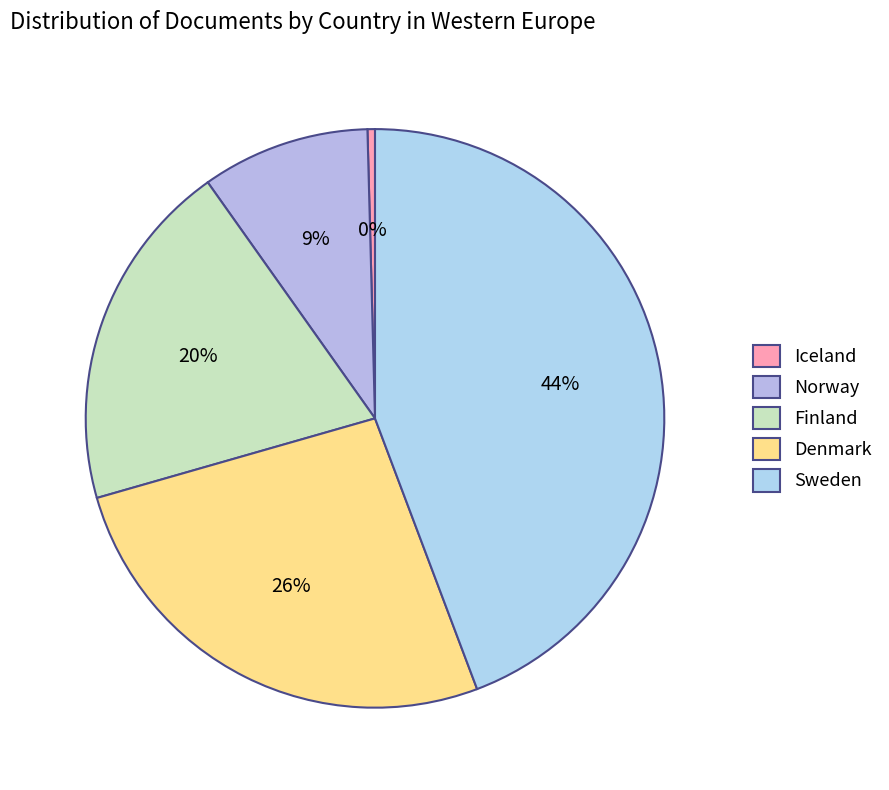

Which category has the smallest portion of the pie?

Iceland